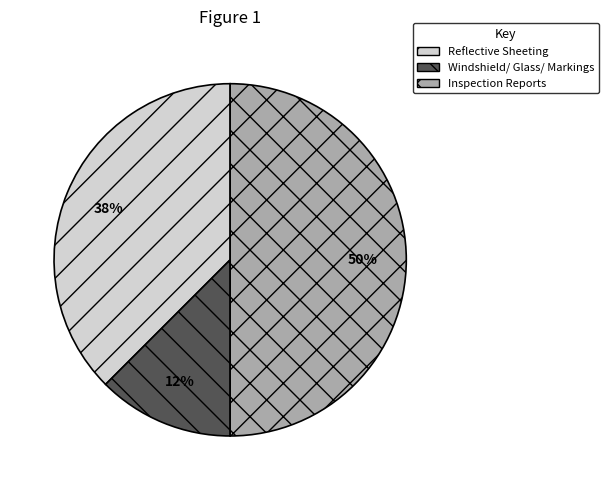

The Windshield/ Glass/ Markings slice represents 12% of the pie. True or false?

True